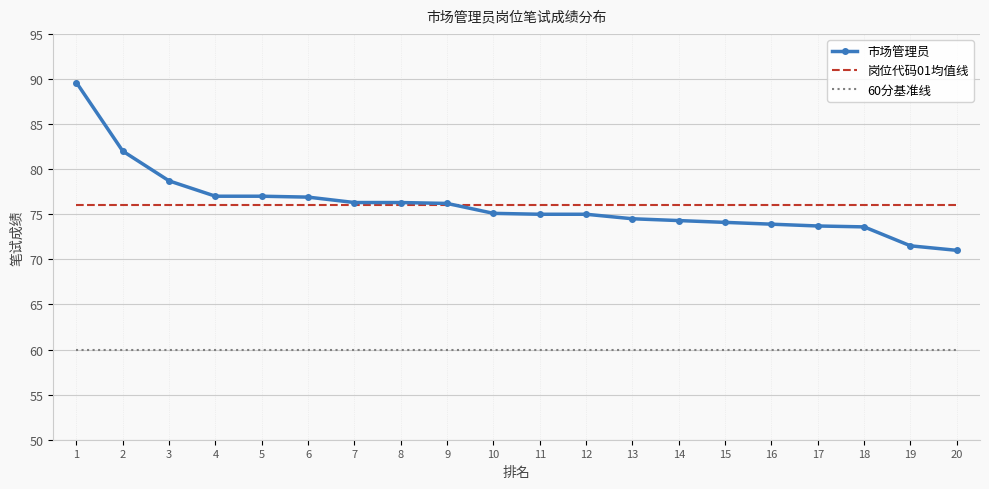

What are all the series names shown in the legend?

市场管理员, 岗位代码01均值线, 60分基准线